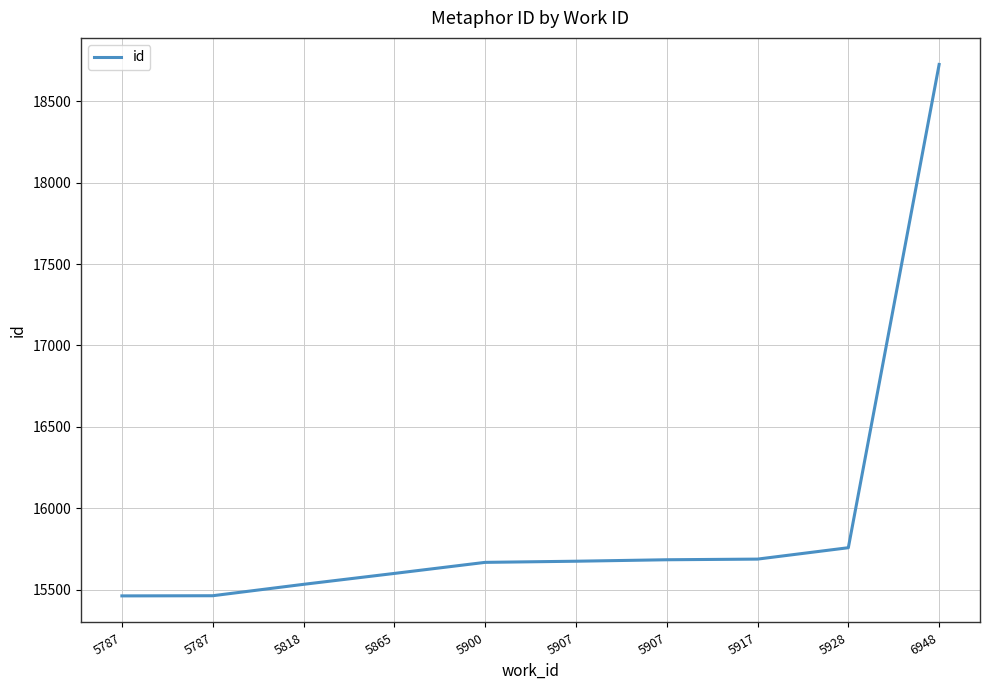

List the labels in order of value, smallest first.

5787, 5787, 5818, 5865, 5900, 5907, 5907, 5917, 5928, 6948